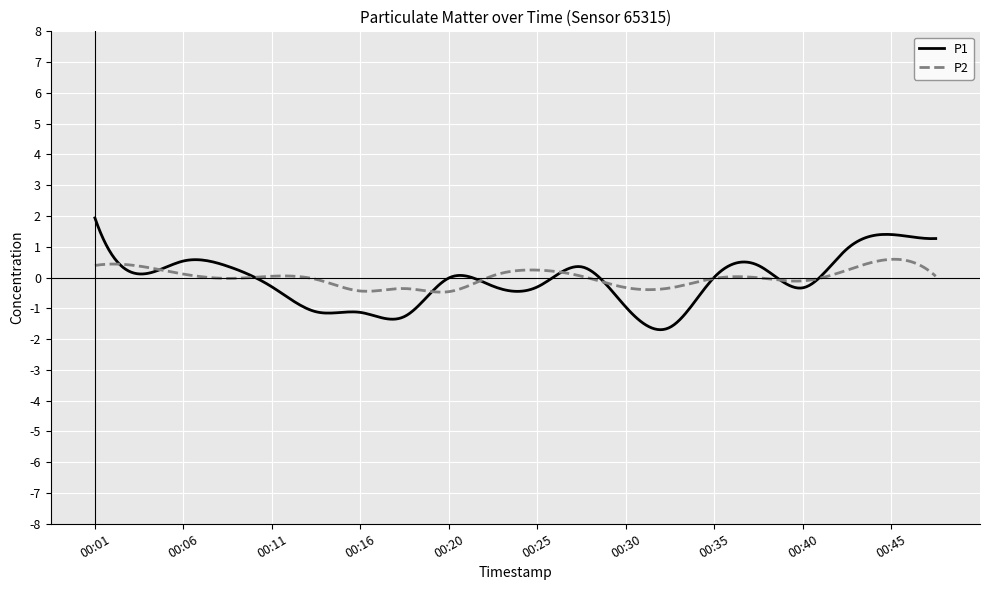

In P1, how many points are lower than both neighbors (excluding endpoints)?

7